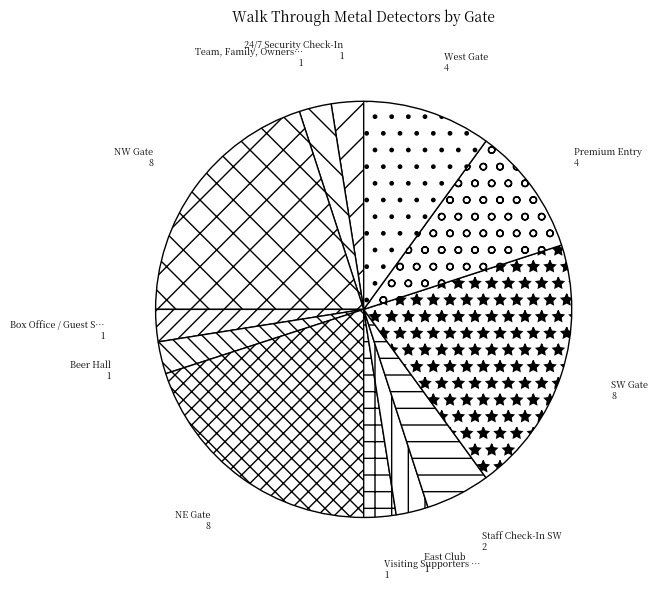

How many slices are in this pie chart?

12